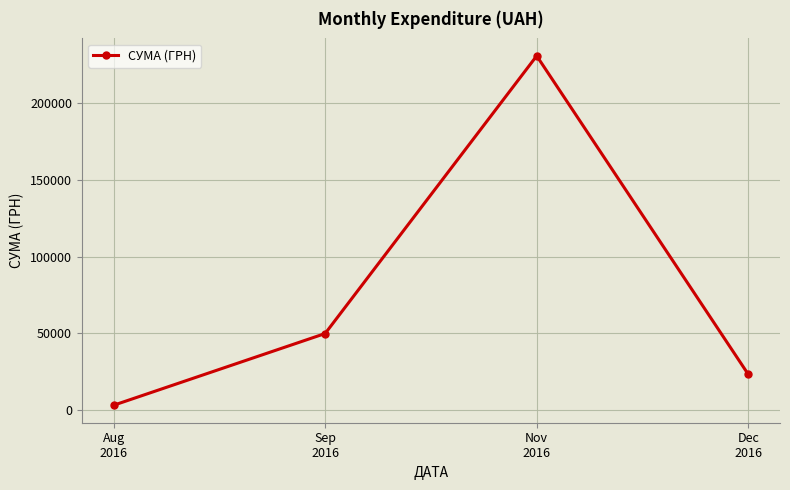

True or false: the data has more than 0 interior local peaks.

True